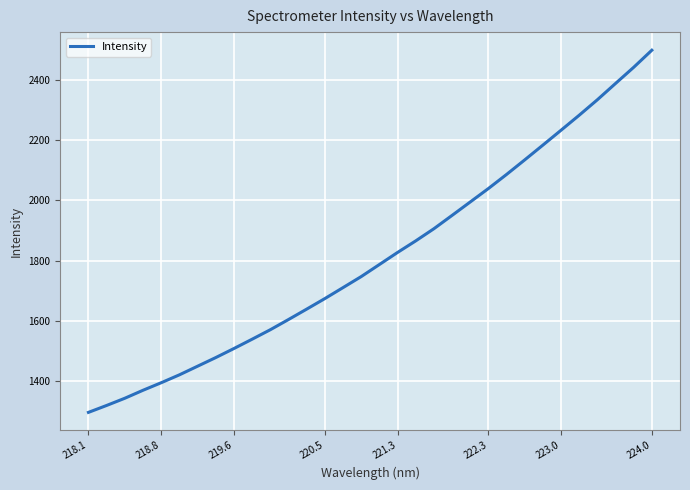

Count the number of values greater than 1787.

16